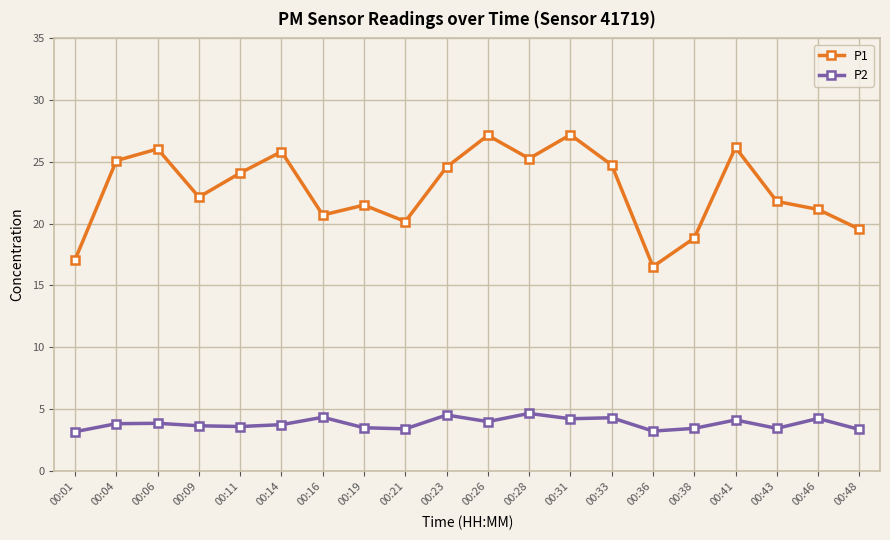

Rank the series by their maximum value, from lowest to highest.

P2, P1